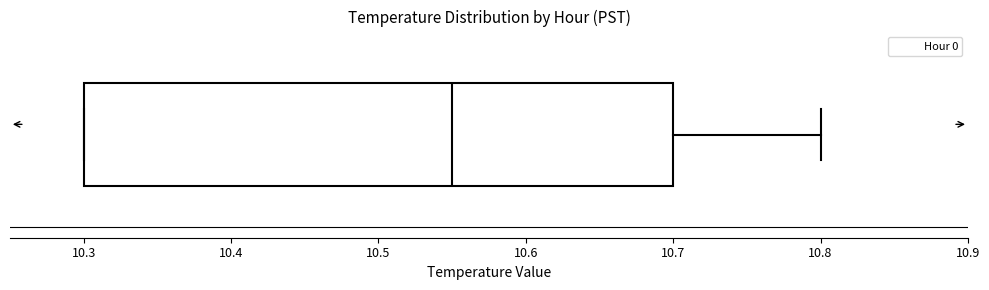

Read this box plot against the x-axis: the position of the median line, the range covered by the box, and the ends of both whiskers. The values are not printed on the chart, so give them approximately, as read against the axis.

median 10.55, box 10.30 to 10.70, whiskers 10.30 to 10.80